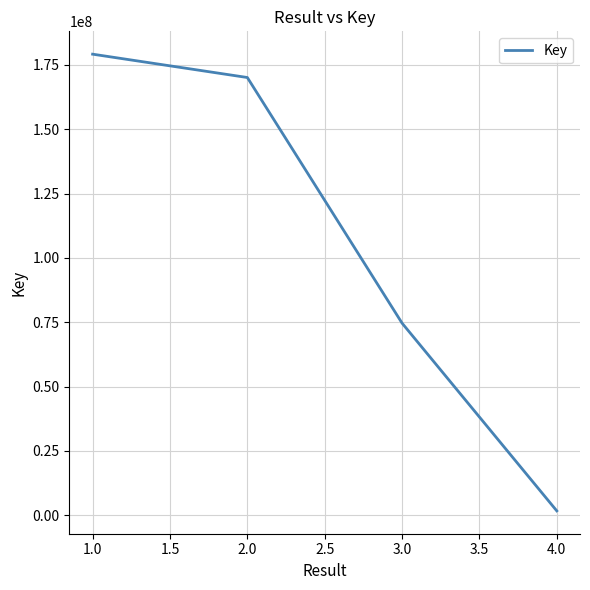

How many categories are shown in the chart?

4